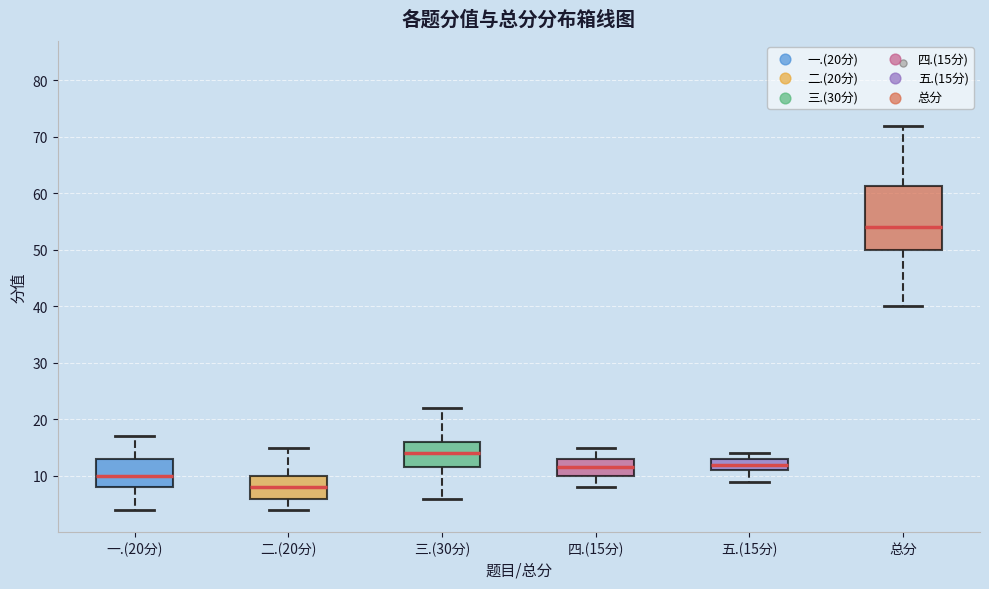

Which box is the tallest, from its lower edge to its upper edge?

总分